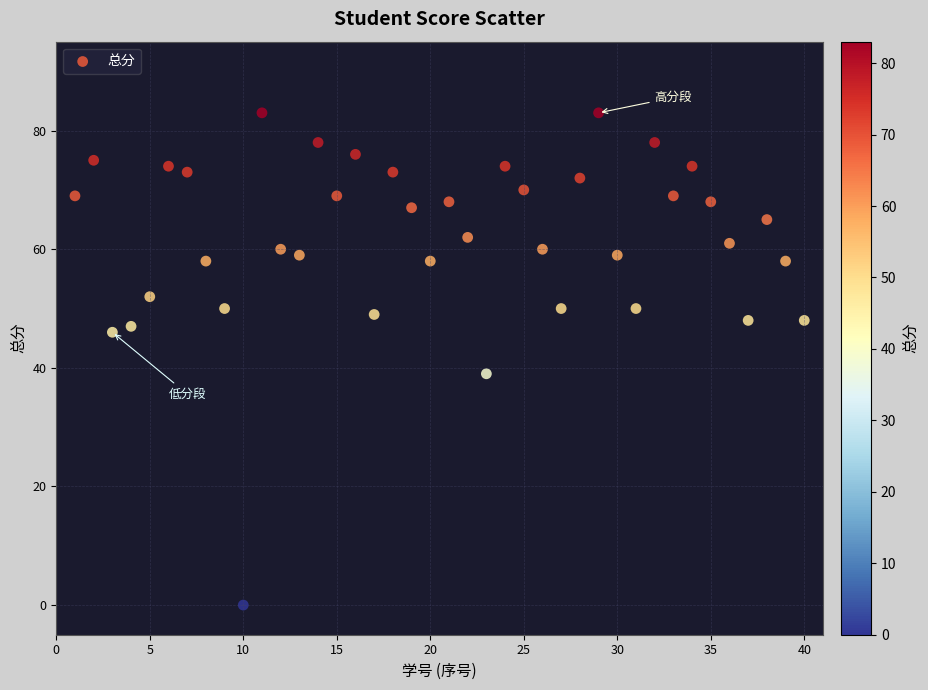

What is the range of X values (max minus min)?

39